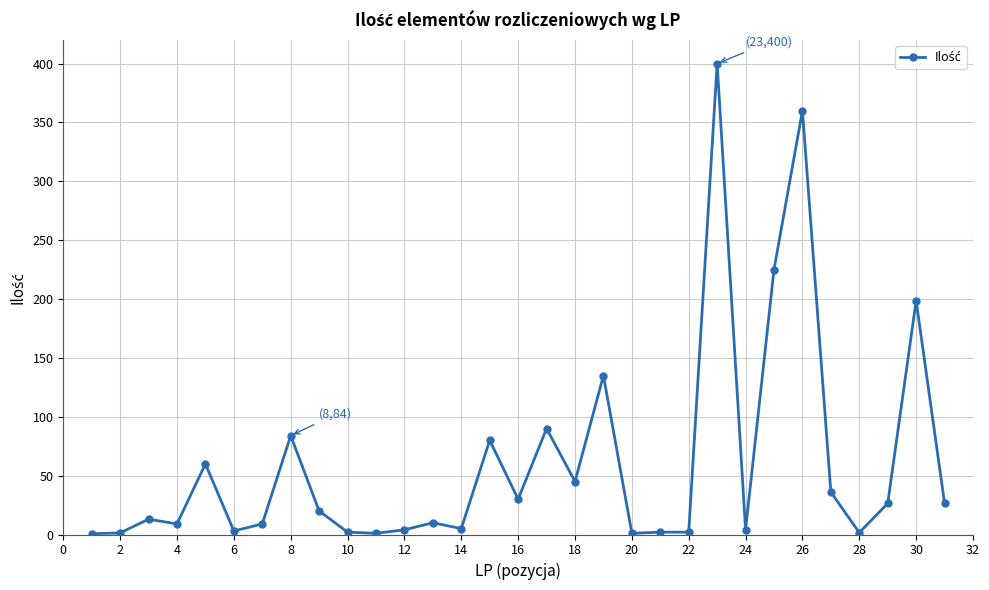

What is the greatest value displayed?

400.0